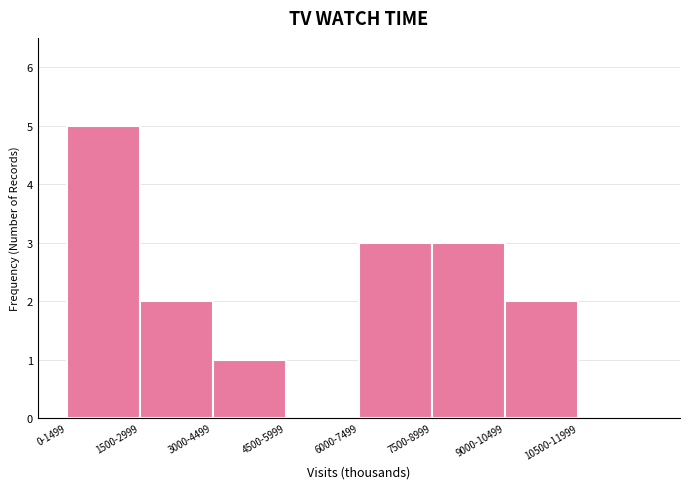

Reading right to left, what are all the values shown in this chart?

10500-11999=0	9000-10499=2	7500-8999=3	6000-7499=3	4500-5999=0	3000-4499=1	1500-2999=2	0-1499=5